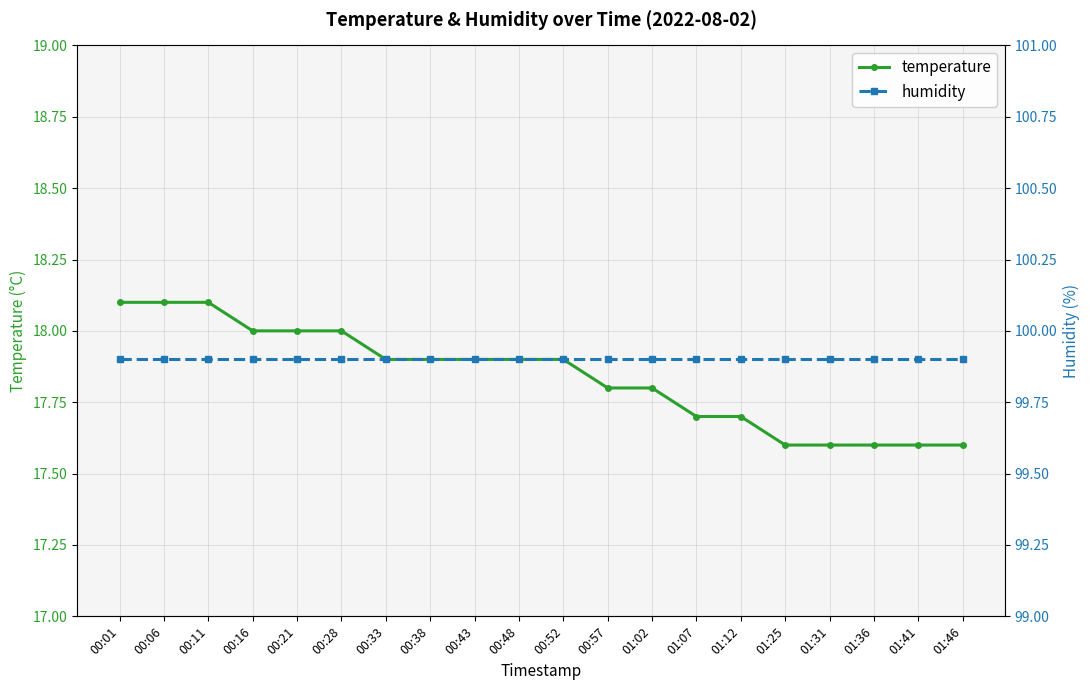

Rank the series by their maximum value, from highest to lowest.

humidity, temperature